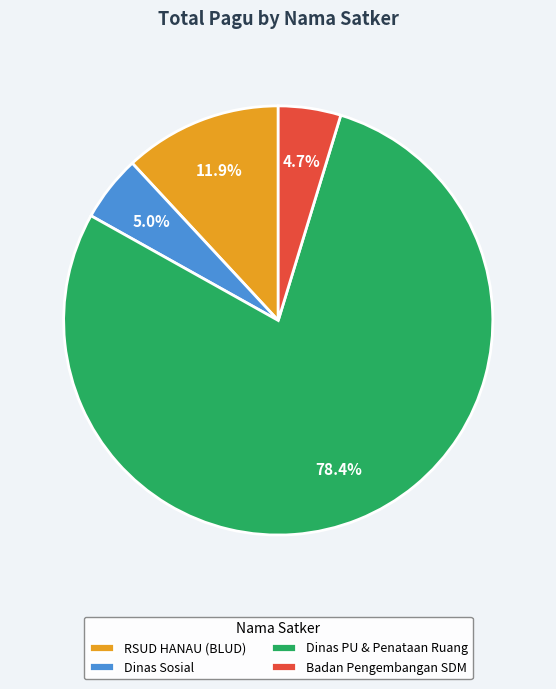

What is the total percentage of Dinas Sosial and Badan Pengembangan SDM?

9.7%